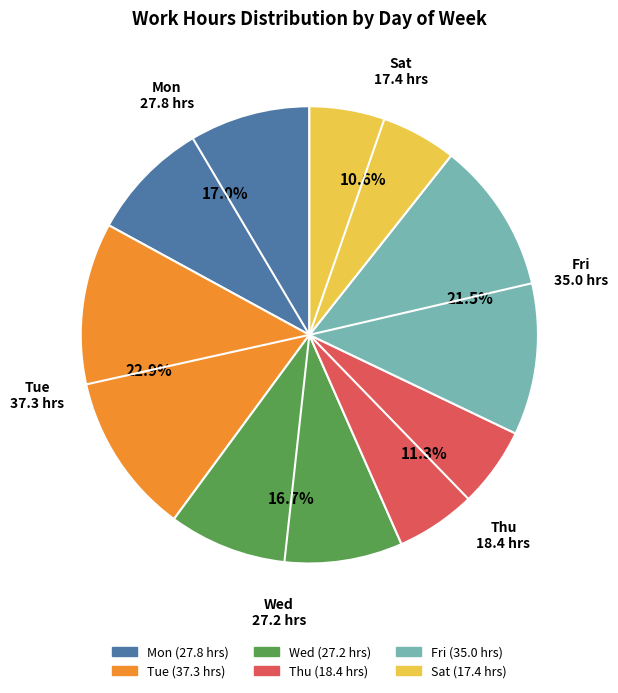

Does any single category account for the majority?

No